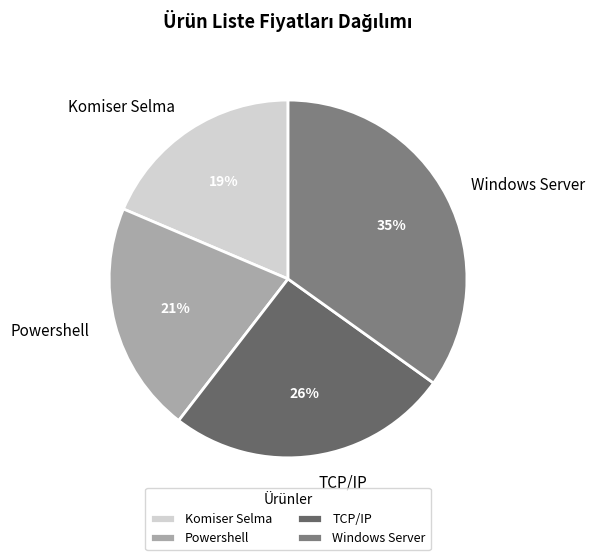

Do TCP/IP and Powershell together represent more than half of the pie?

No